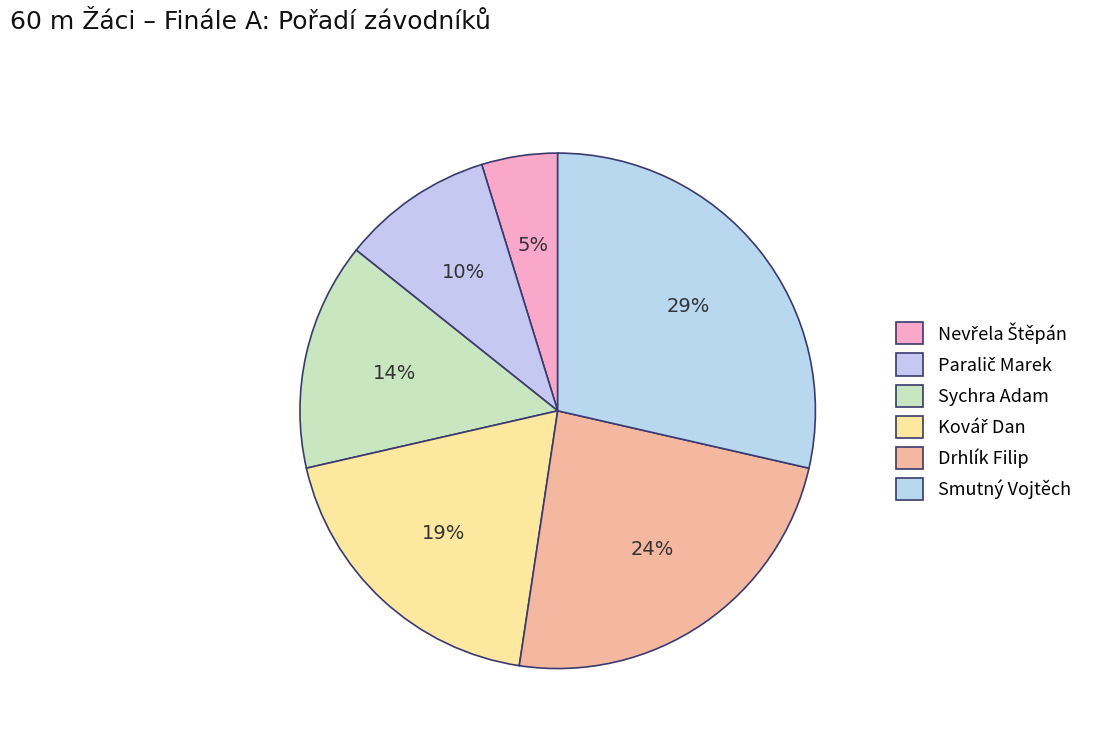

How many slices are in this pie chart?

6